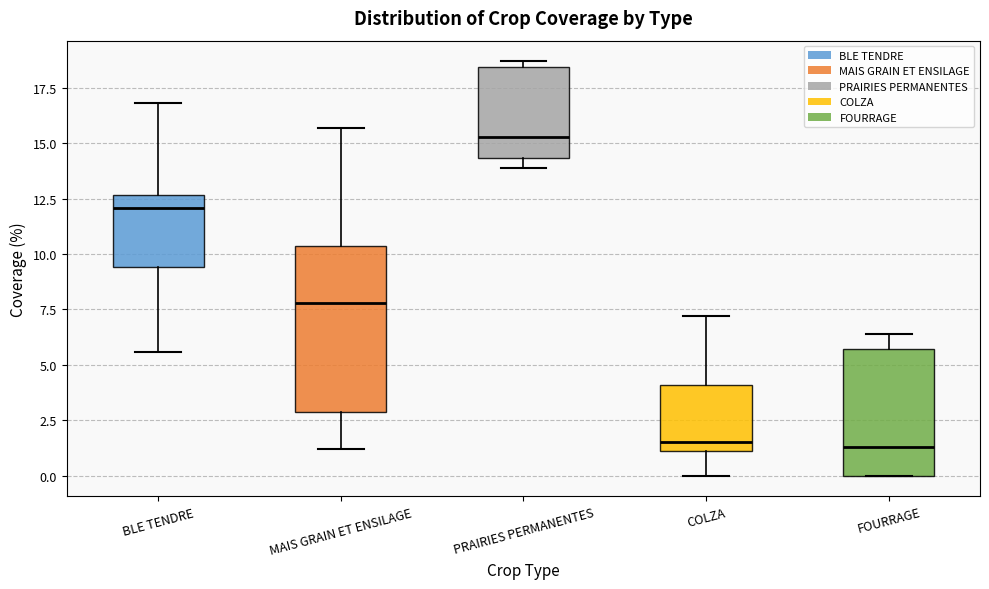

Where is the lower edge of the box for PRAIRIES PERMANENTES on the y-axis? The values are not printed on the chart, so give them approximately, as read against the axis.

14.5